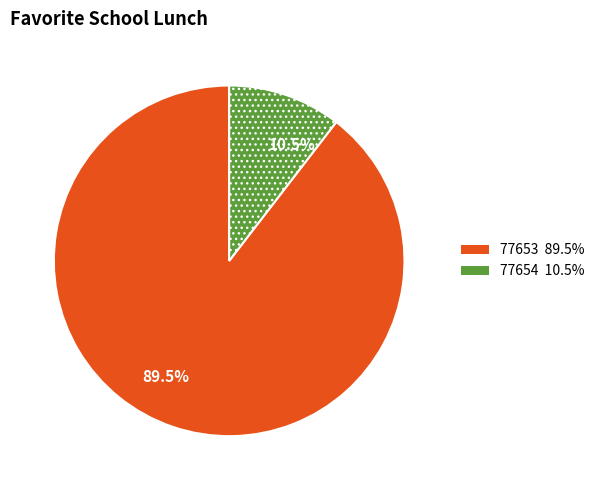

Between 10.5% and 89.5%, which is larger?

89.5%